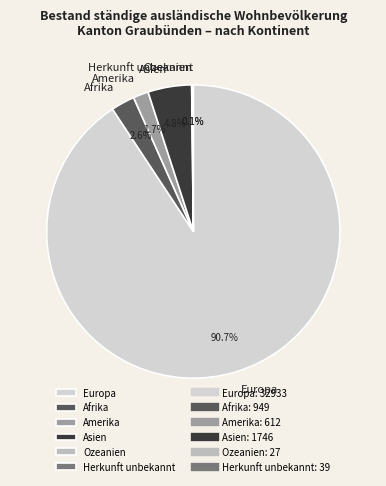

How much of the chart is everything except Asien?

95.2%